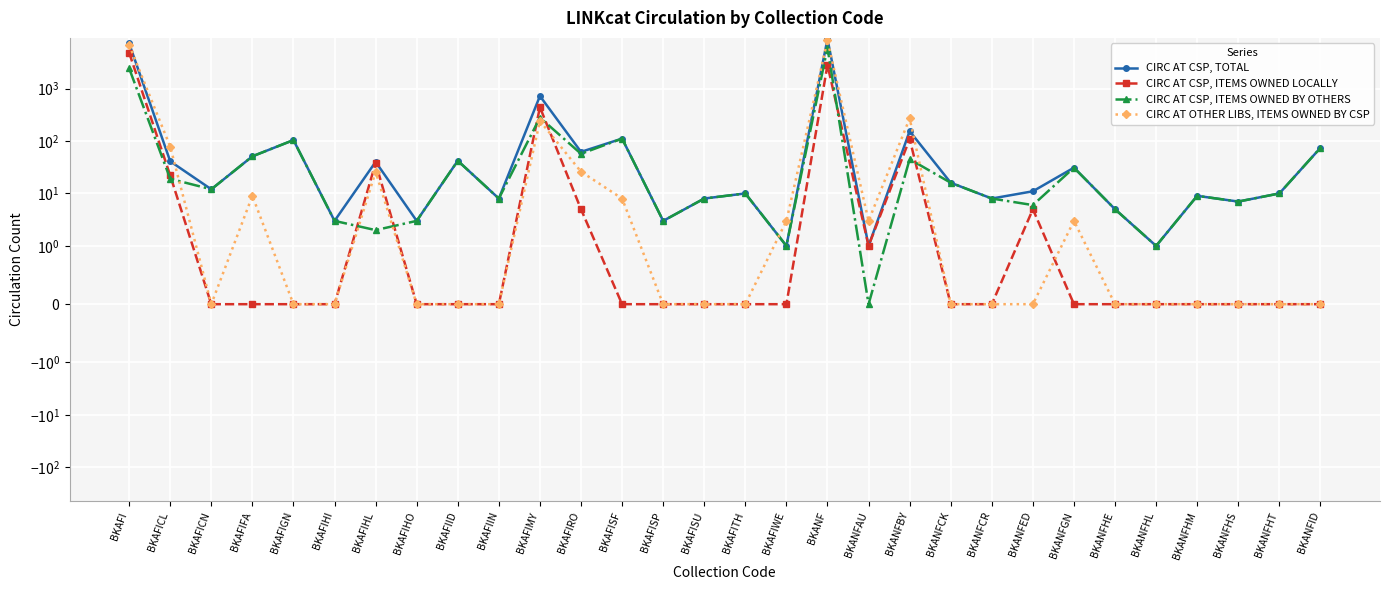

What are all the series names shown in the legend?

CIRC AT CSP, TOTAL, CIRC AT CSP, ITEMS OWNED LOCALLY, CIRC AT CSP, ITEMS OWNED BY OTHERS, CIRC AT OTHER LIBS, ITEMS OWNED BY CSP